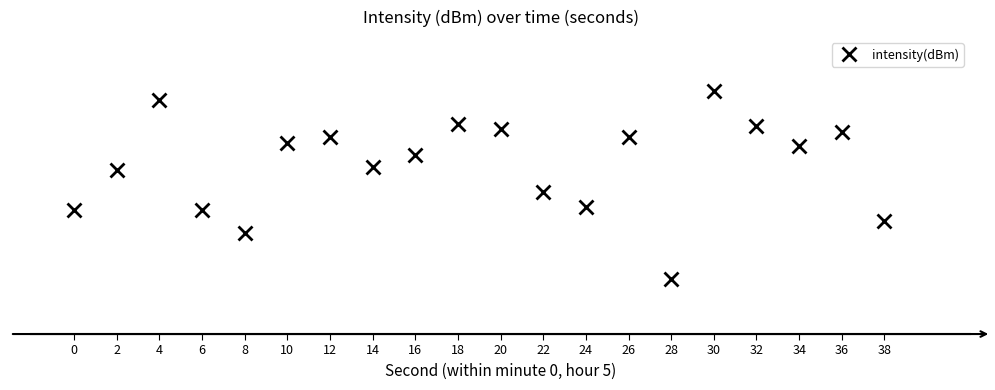

Which label corresponds to the largest value in the chart?

30